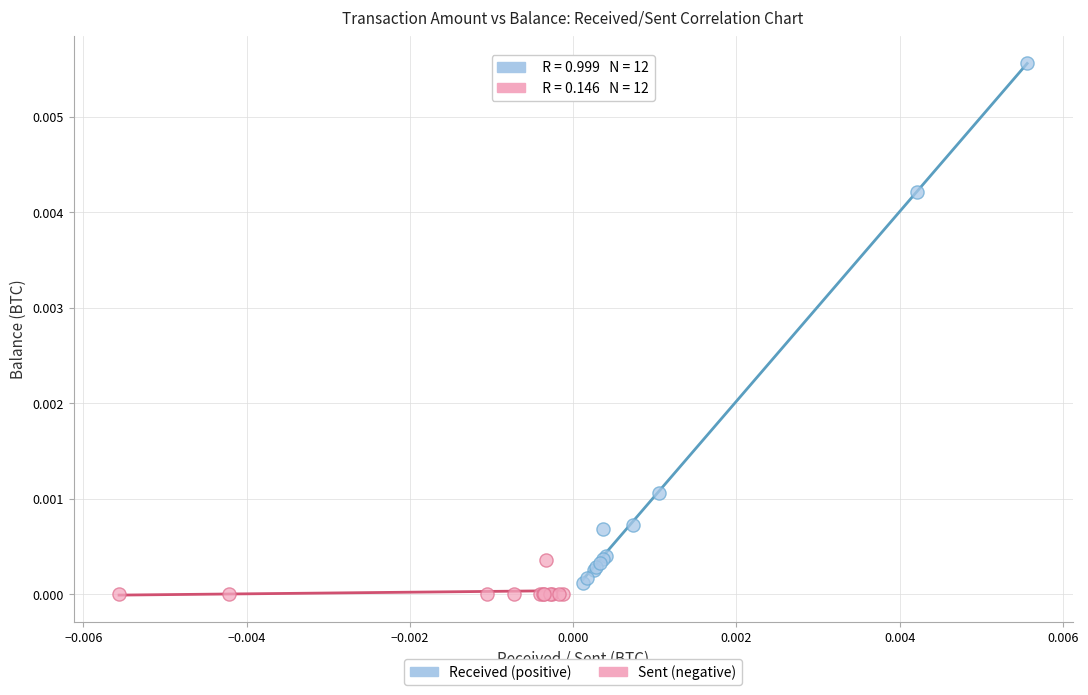

Which series has the widest spread of Y values?

Received (positive)